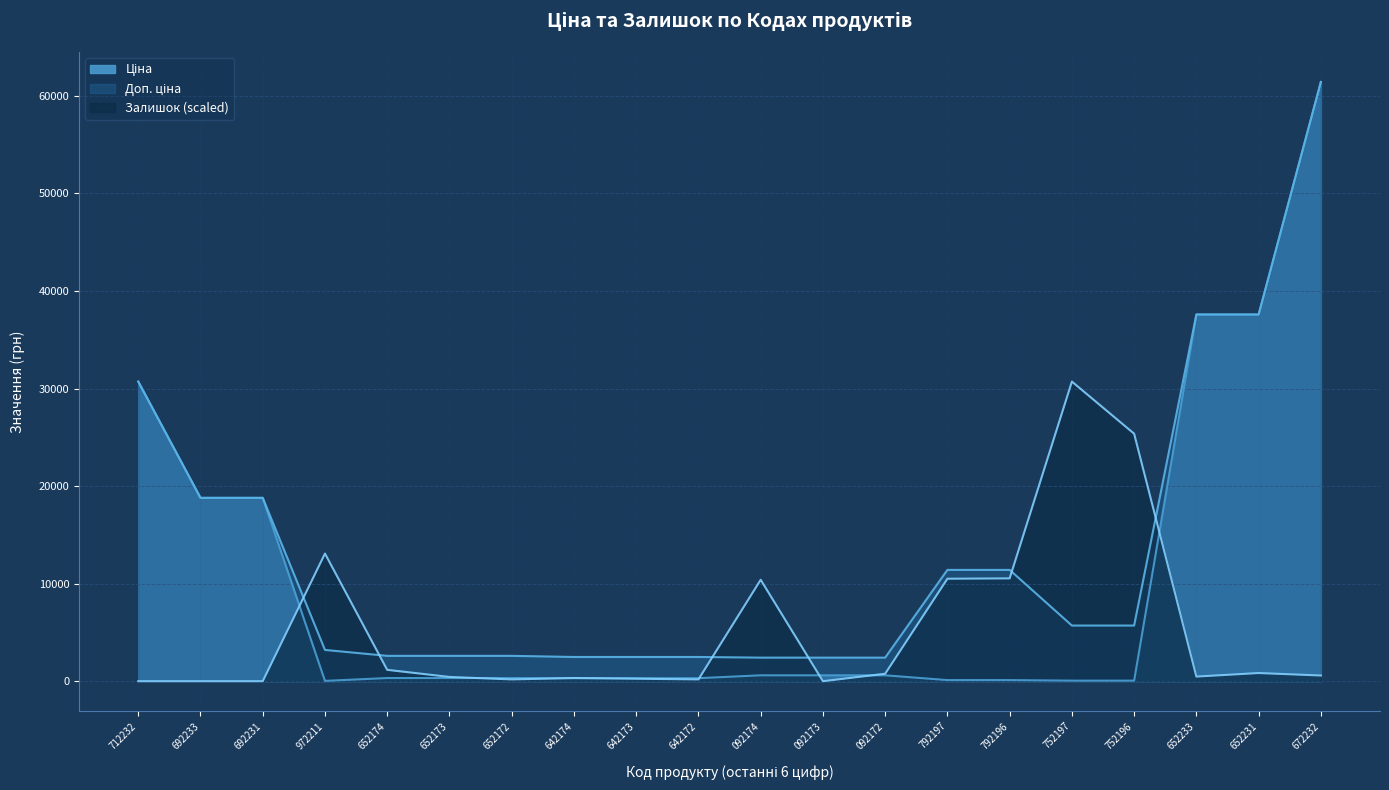

The Залишок (scaled) series shows 472.6 at 652233. True or false?

True